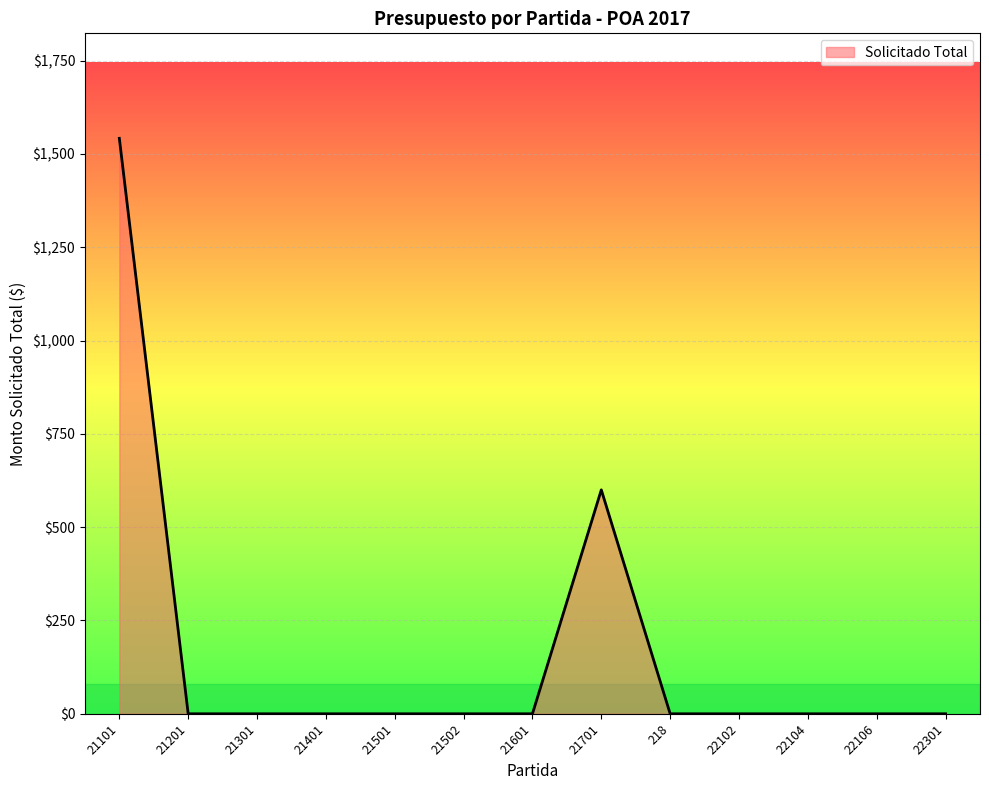

True or false: the data shows 0 at 21301.

True